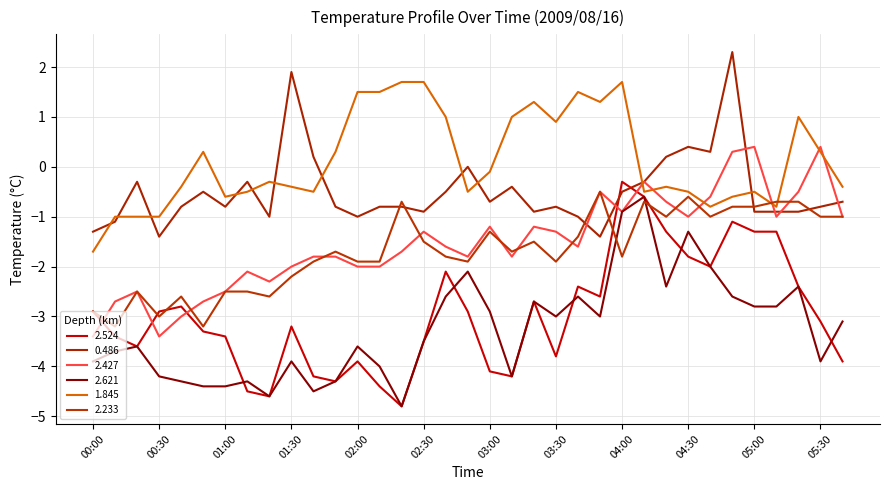

Which series has the largest total across all categories?

1.845